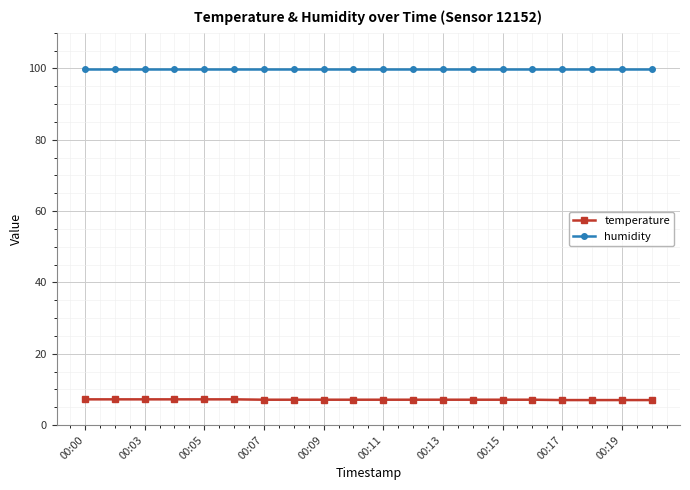

What is the average value of the humidity series?

99.9